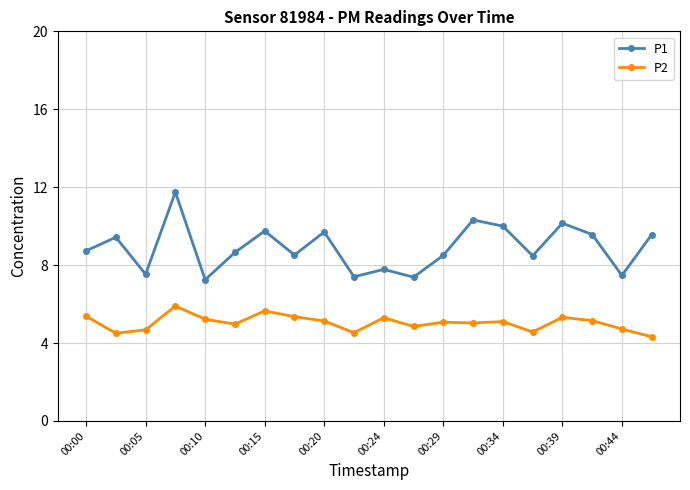

List the series in order of their overall mean, lowest first.

P2, P1